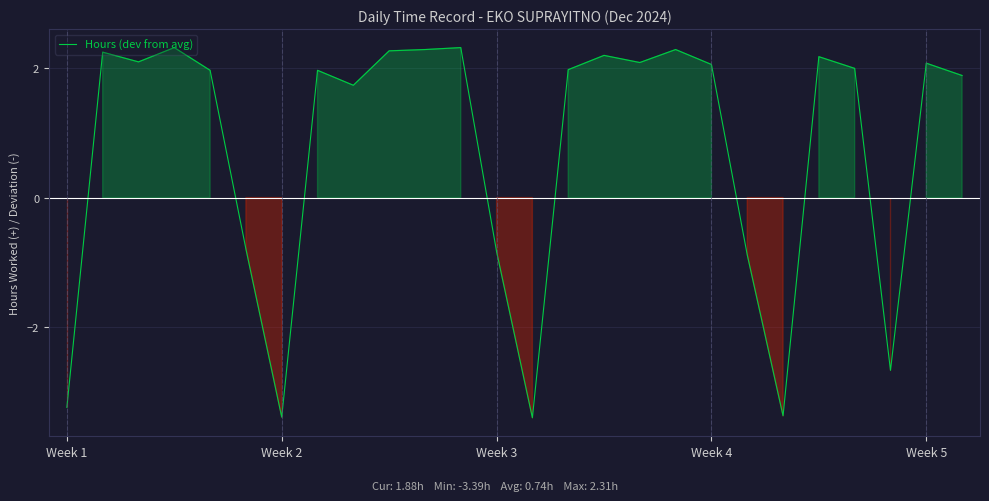

What is the smallest value displayed?

-3.4